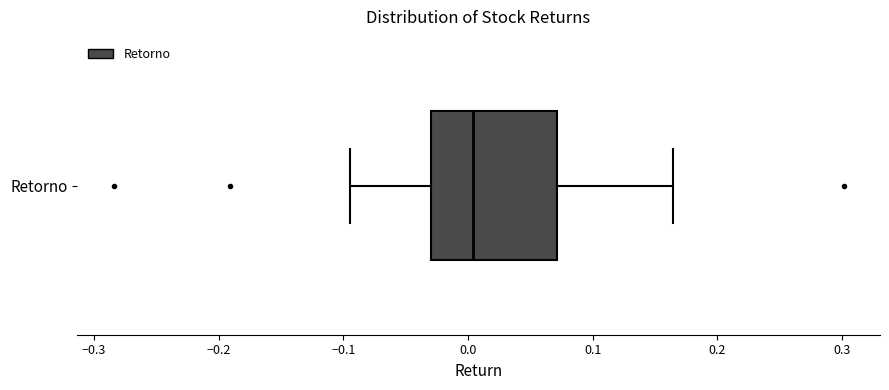

Where does the median line of the box for Retorno sit on the x-axis? The values are not printed on the chart, so give them approximately, as read against the axis.

0.00